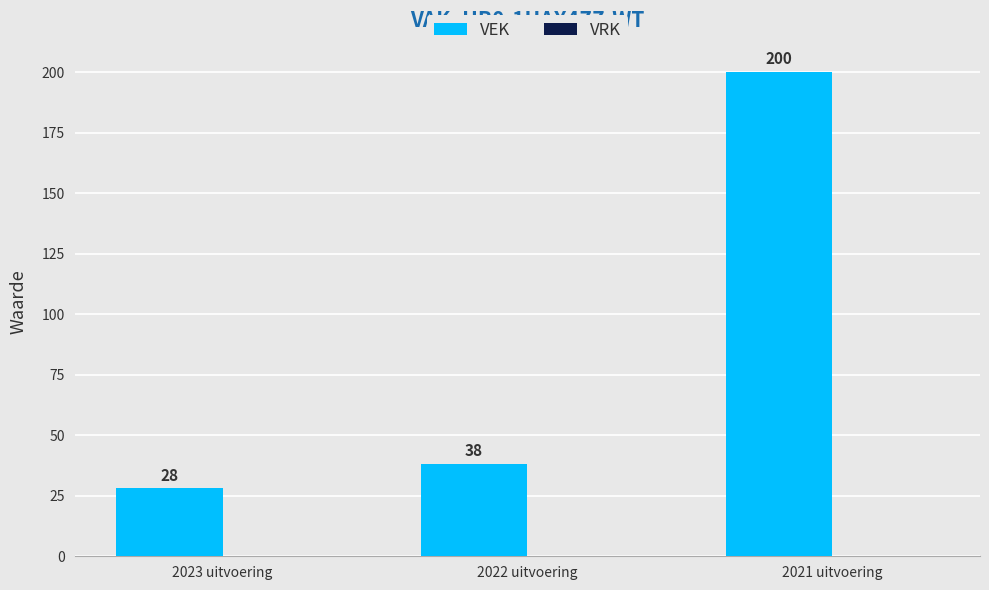

How many bars are there in total?

3